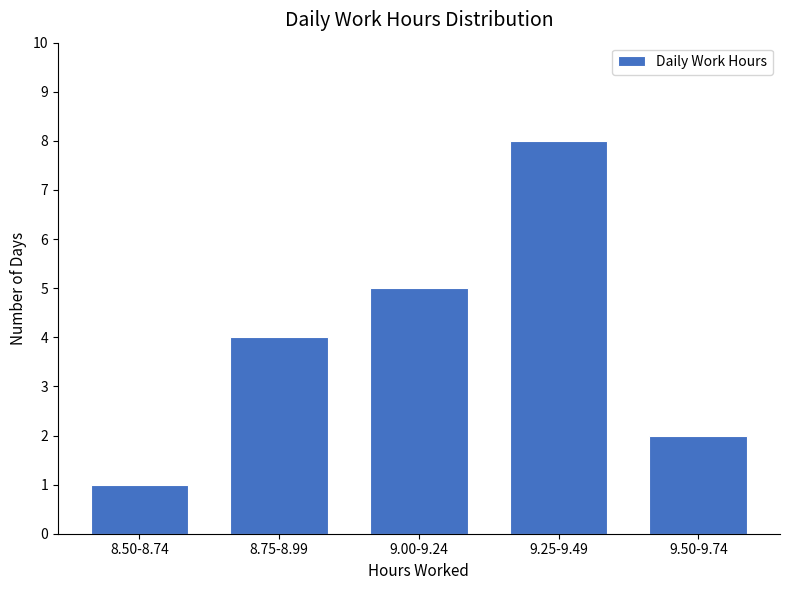

Reading left to right, extract all data points from this chart.

1	4	5	8	2